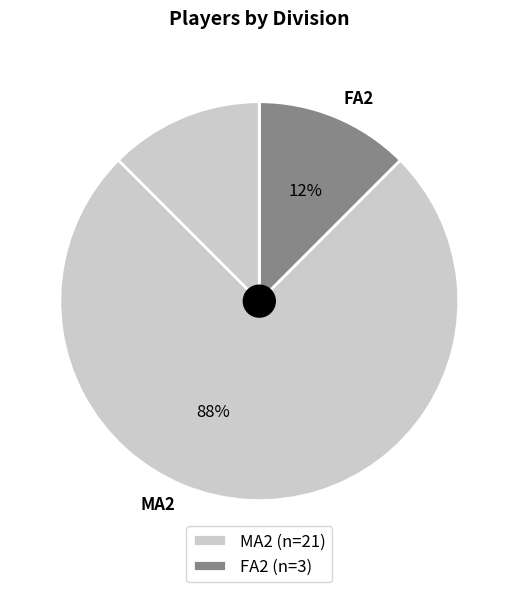

Is it true that FA2 is 12% of the pie?

True